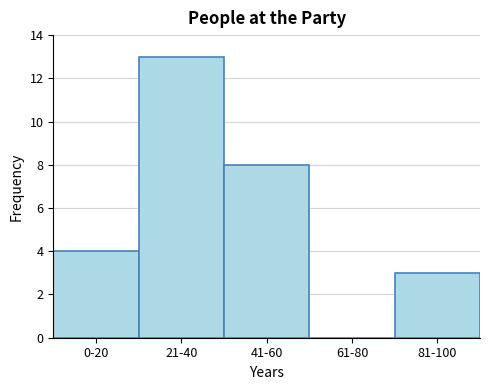

Reading left to right, extract all data points from this chart.

0-20=4	21-40=13	41-60=8	61-80=0	81-100=3